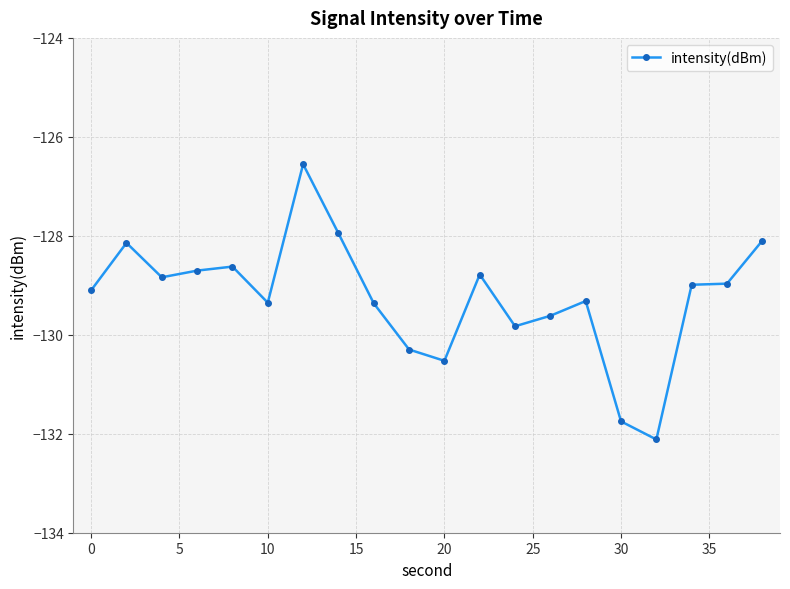

What is the minimum value shown in the chart?

-132.1